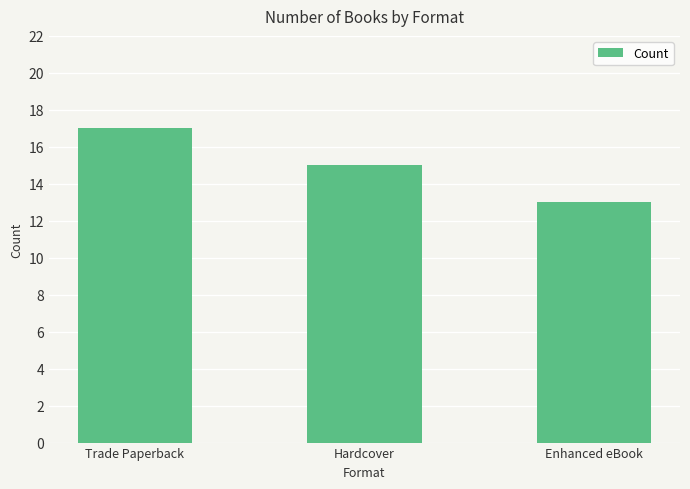

Which label corresponds to the smallest value in the chart?

Enhanced eBook